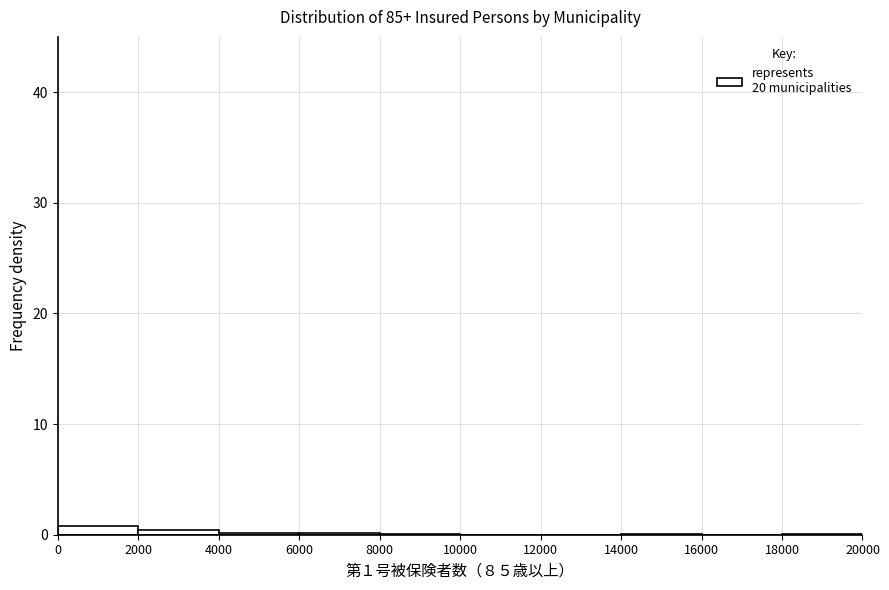

Reading left to right, transcribe this chart: for each bar, give the range it covers on the x-axis and its height. The values are not printed on the chart, so give them approximately, as read against the axis.

0 to 2000: under 1
2000 to 4000: under 1
4000 to 6000: under 1
6000 to 8000: under 1
8000 to 10000: under 1
10000 to 12000: 0
12000 to 14000: 0
14000 to 16000: under 1
16000 to 18000: 0
18000 to 20000: under 1